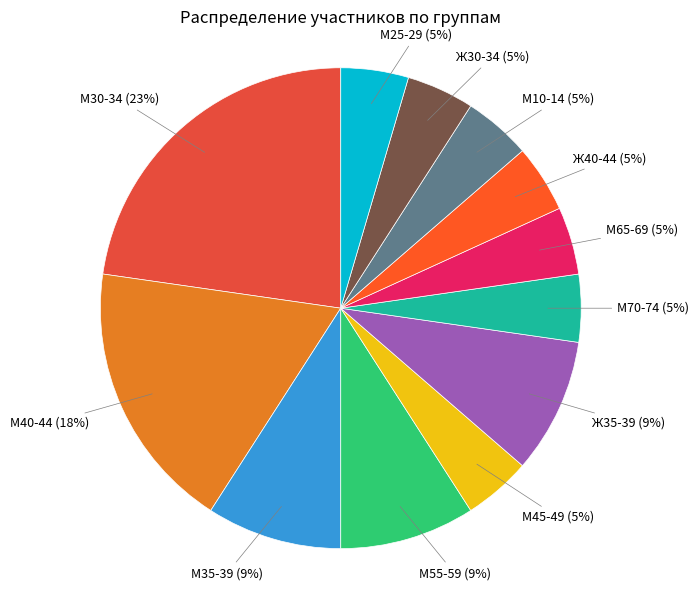

To the nearest percent, what is the average slice percentage?

8%